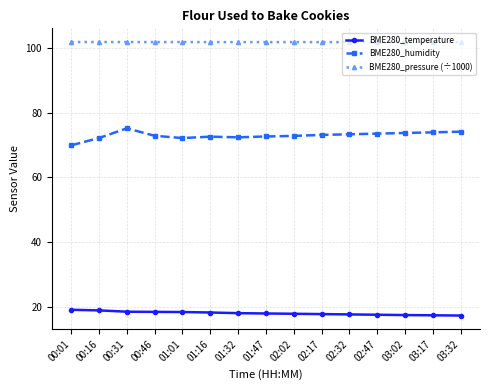

What is the difference between the highest and lowest values at 03:02?

84.3